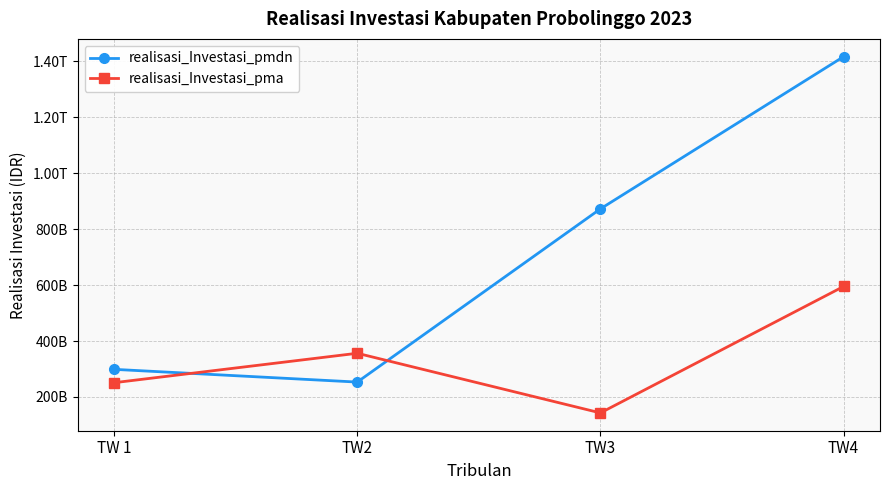

Which series has the largest total across all categories?

realisasi_Investasi_pmdn